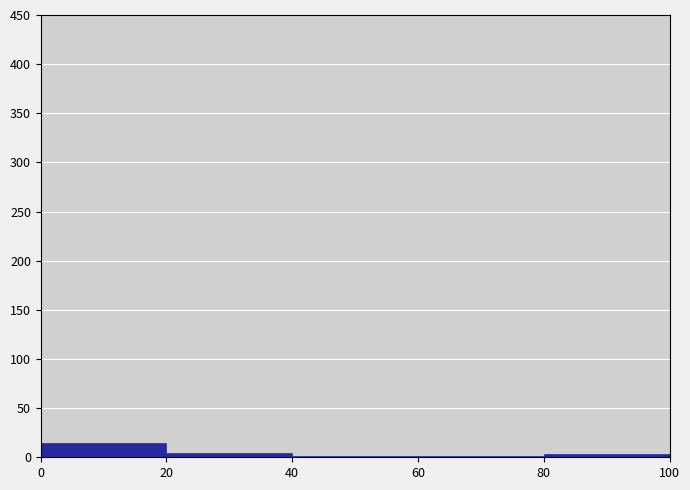

How tall is the bar that spans 0 to 20 on the x-axis? The values are not printed on the chart, so give them approximately, as read against the axis.

15